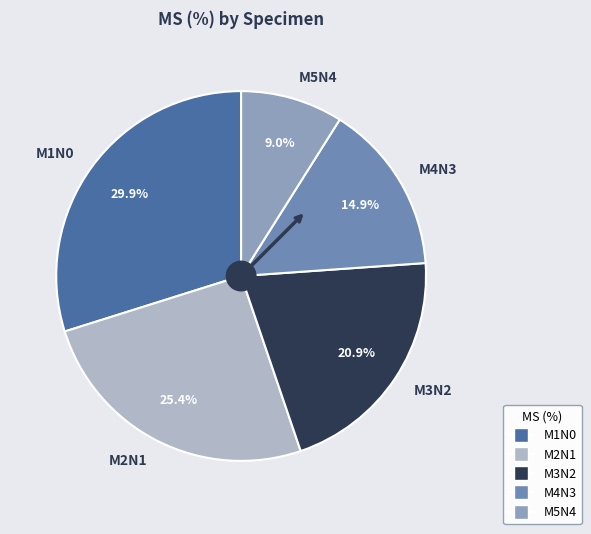

Rank the categories by value from lowest to highest.

M5N4, M4N3, M3N2, M2N1, M1N0